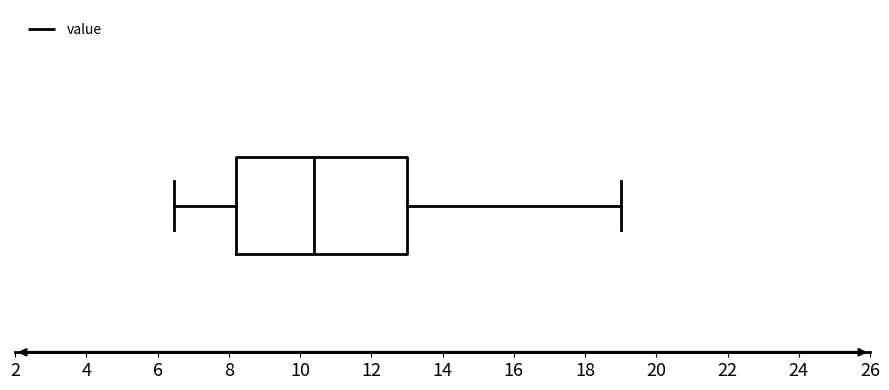

Where is the right edge of the box on the x-axis? The values are not printed on the chart, so give them approximately, as read against the axis.

13.0